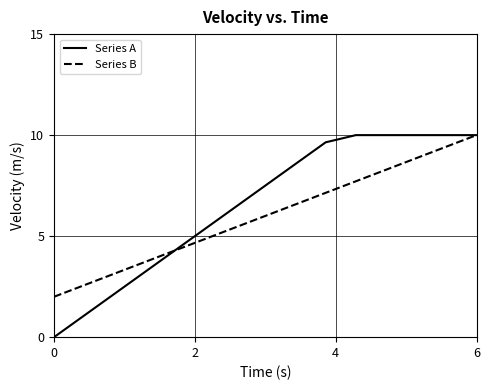

What is the highest value of the Series A series?

10.0